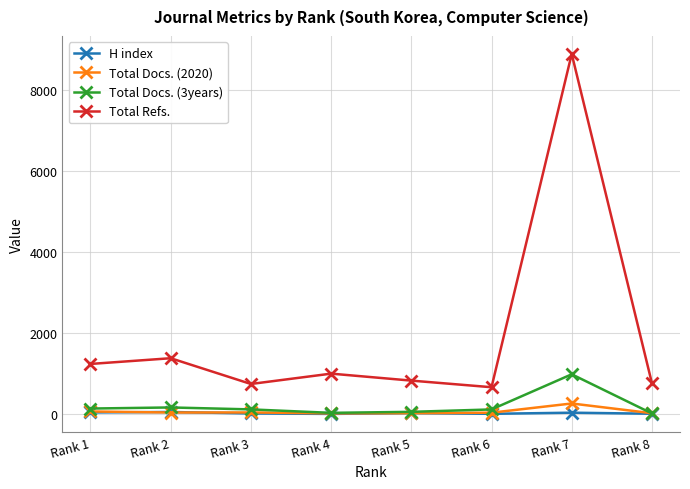

True or false: Total Refs. and Total Docs. (3years) intersect in this chart.

False